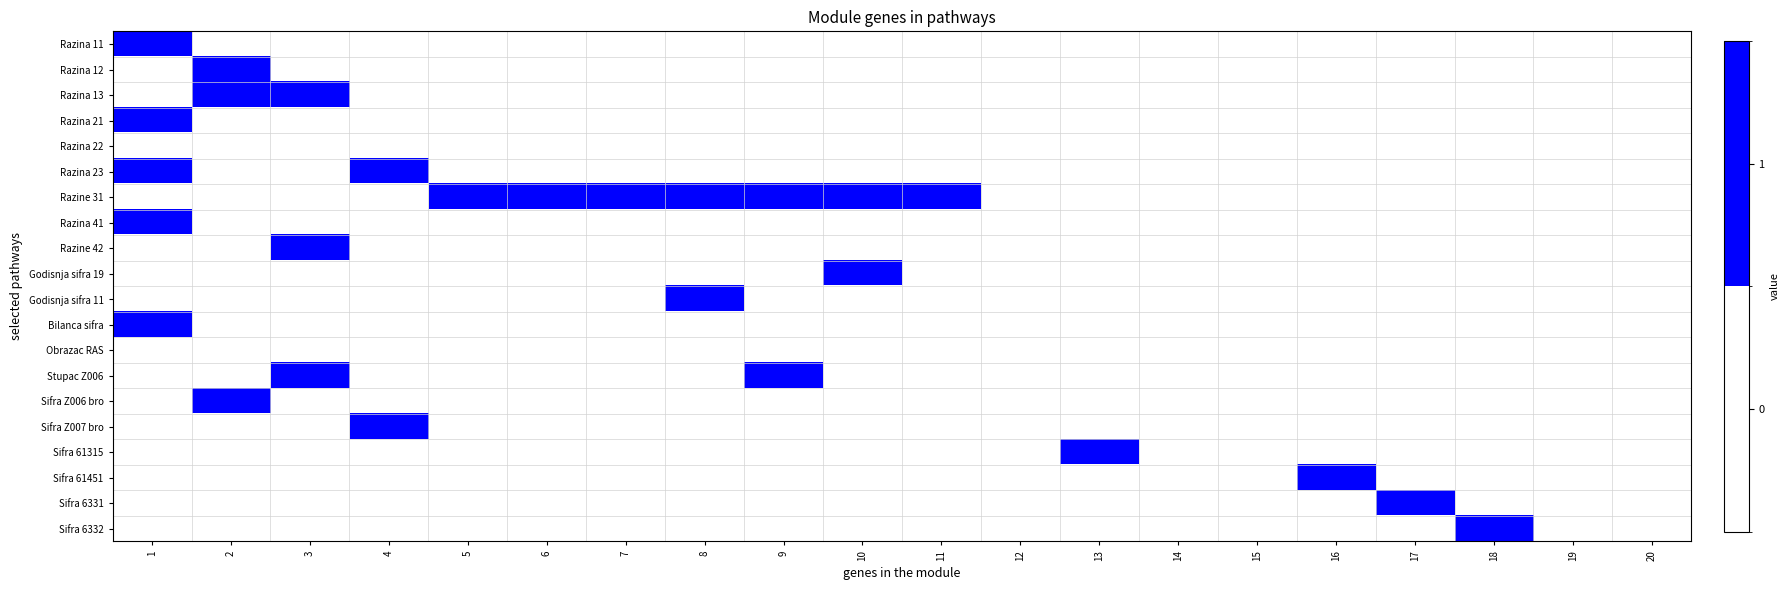

Rank the series at 20 from highest to lowest value.

Razina 11, Razina 12, Razina 13, Razina 21, Razina 22, Razina 23, Razine 31, Razina 41, Razine 42, Godisnja sifra 19, Godisnja sifra 11, Bilanca sifra, Obrazac RAS, Stupac Z006, Sifra Z006 bro, Sifra Z007 bro, Sifra 61315, Sifra 61451, Sifra 6331, Sifra 6332